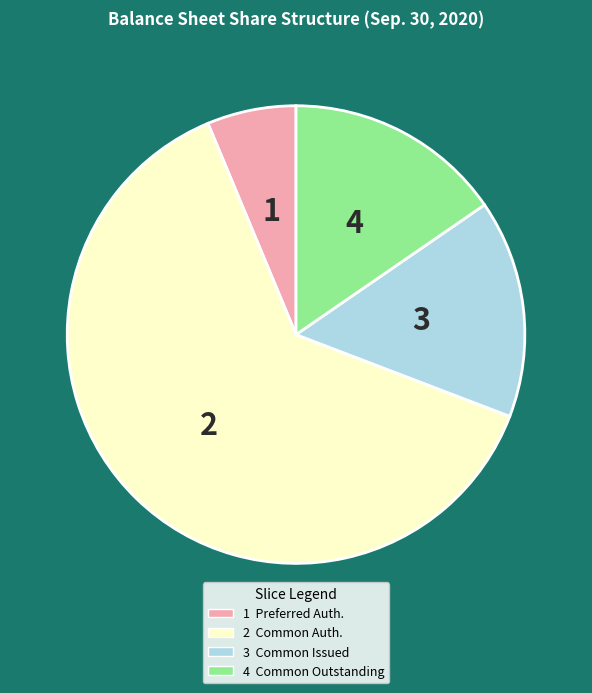

Is there a majority slice in this chart?

Yes